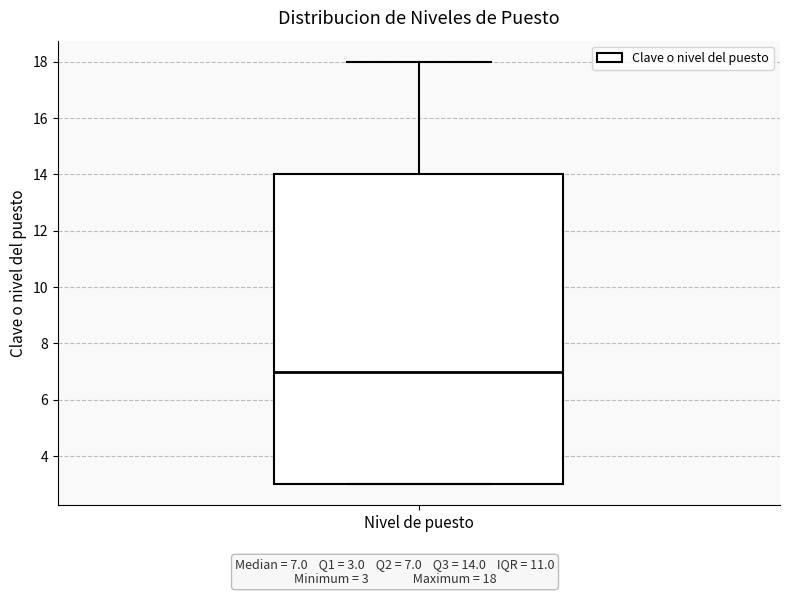

Where is the lower edge of the box for Nivel de puesto on the y-axis? The values are not printed on the chart, so give them approximately, as read against the axis.

3